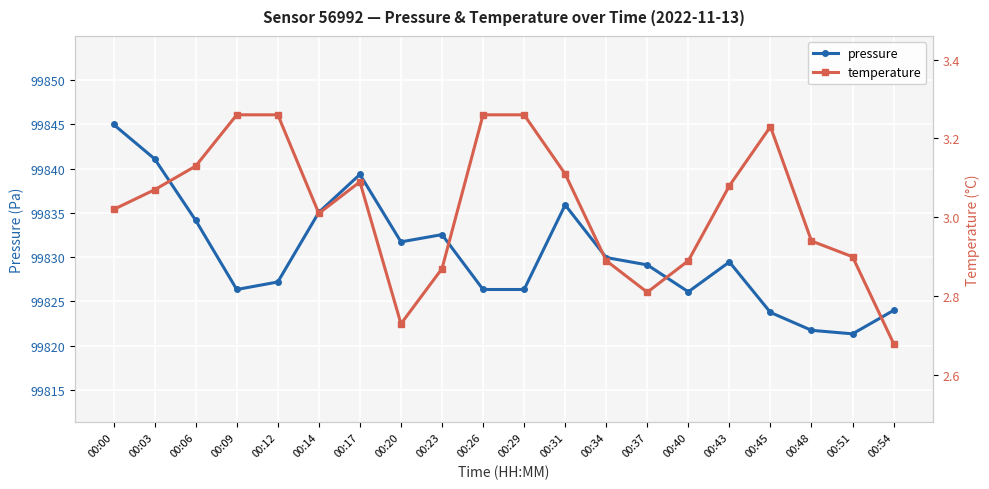

How many data points in temperature are above 3?

12